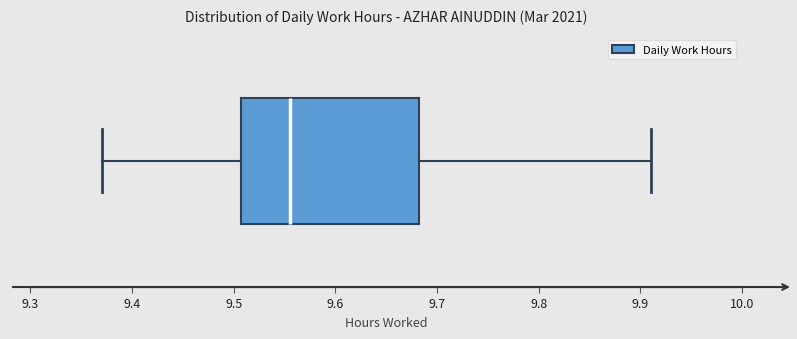

Transcribe this box plot: give where the median line is, the range the box spans, and where the two whiskers end, as read against the x-axis. The values are not printed on the chart, so give them approximately, as read against the axis.

median 9.56, box 9.51 to 9.68, whiskers 9.37 to 9.91